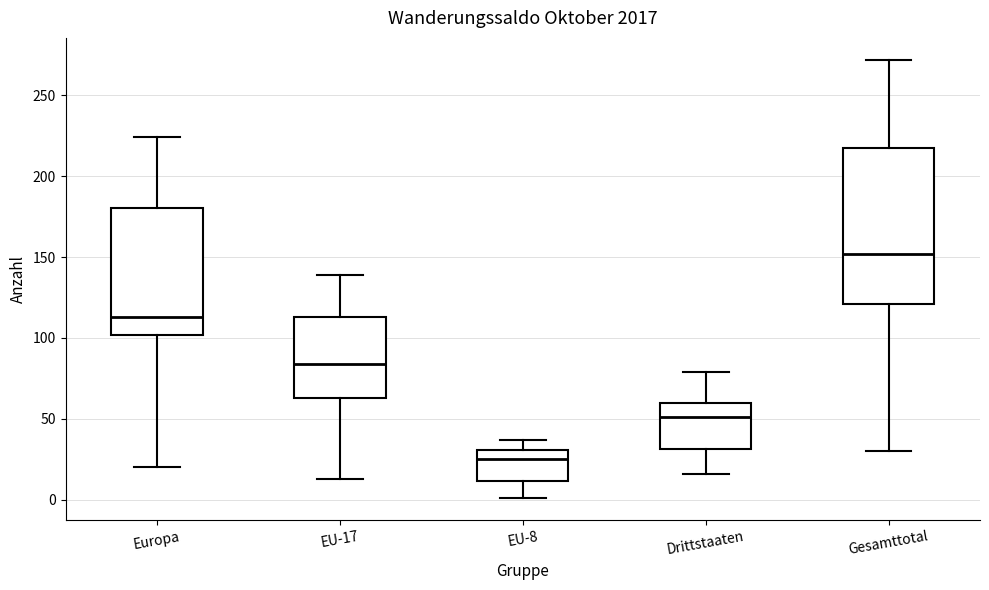

Reading left to right, transcribe this box plot: for each box, give where its median line is, the range the box spans, and where its two whiskers end, as read against the y-axis. The values are not printed on the chart, so give them approximately, as read against the axis.

Europa: median 115, box 100 to 180, whiskers 20 to 225
EU-17: median 85, box 65 to 115, whiskers 15 to 140
EU-8: median 25, box 10 to 30, whiskers 0 to 35
Drittstaaten: median 50, box 30 to 60, whiskers 15 to 80
Gesamttotal: median 150, box 120 to 220, whiskers 30 to 270